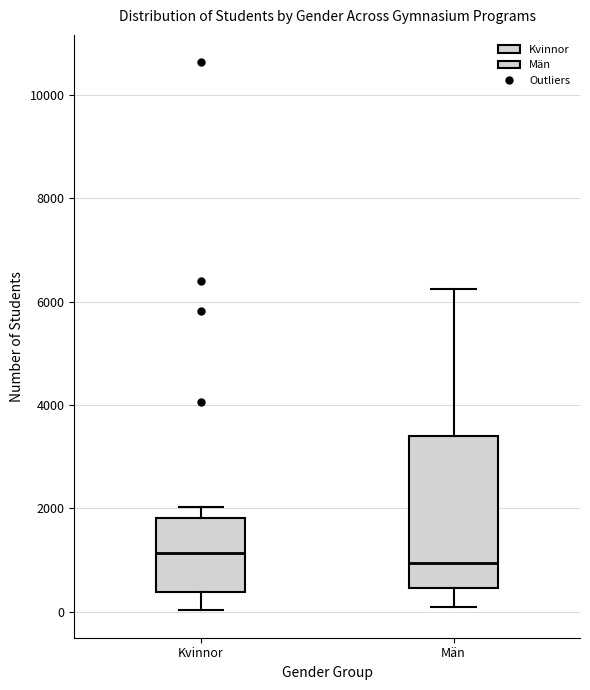

Reading left to right, transcribe this box plot: for each box, give where its median line is, the range the box spans, and where its two whiskers end, as read against the y-axis. The values are not printed on the chart, so give them approximately, as read against the axis.

Kvinnor: median 1200, box 400 to 1800, whiskers 0 to 2000
Män: median 1000, box 400 to 3400, whiskers 0 to 6200